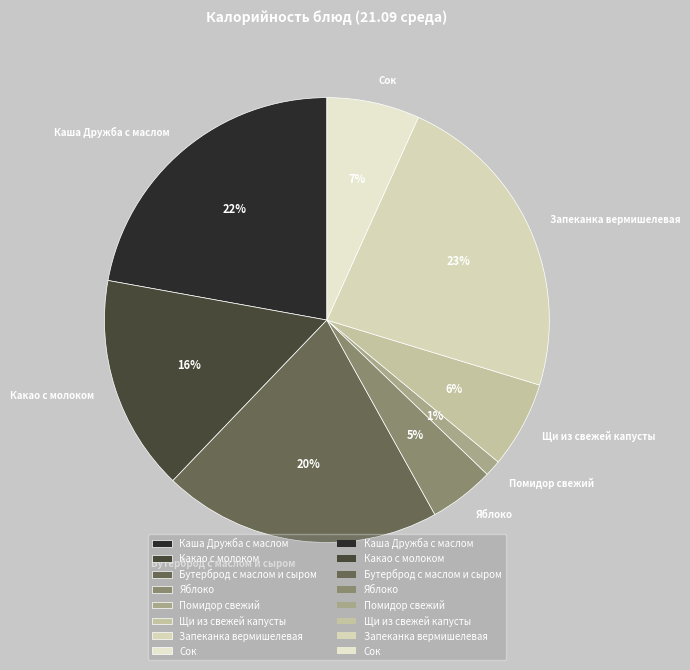

Between Бутерброд с маслом и сыром and Сок, which is larger?

Бутерброд с маслом и сыром